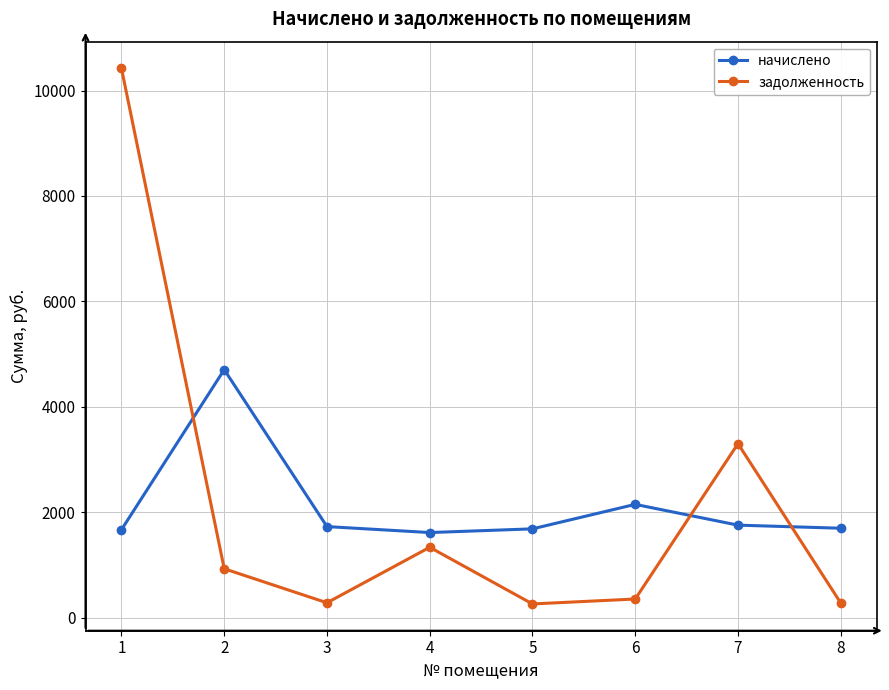

What is the minimum value shown in the chart?

264.9